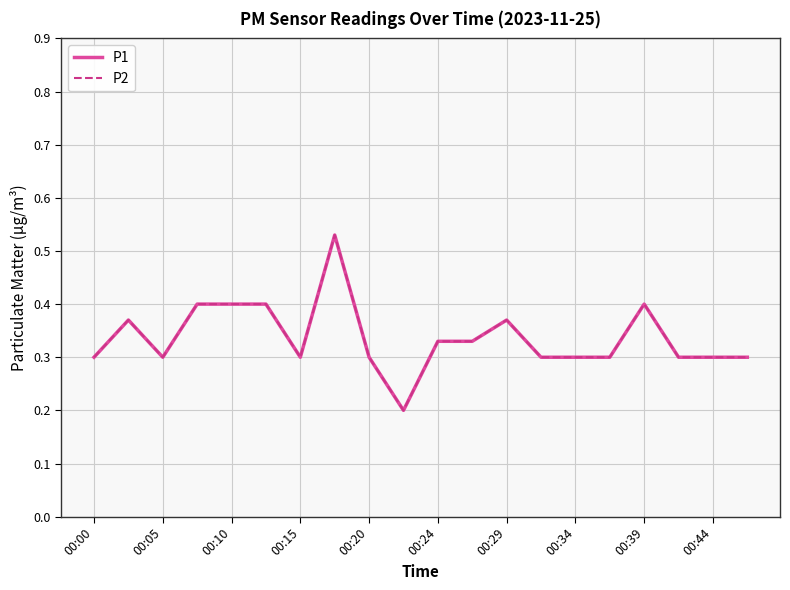

Is this an area chart (filled region under the line)?

No